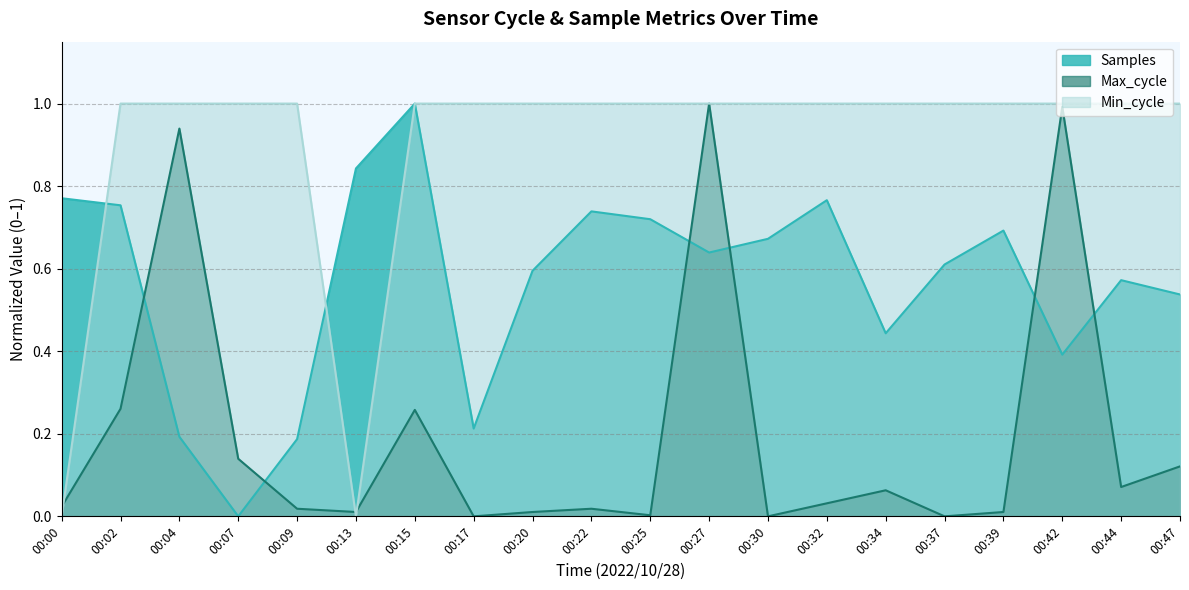

Which series has the largest total across all categories?

Min_cycle